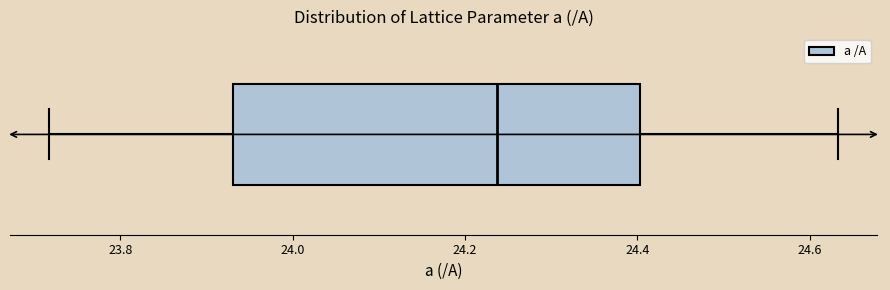

Read this box plot against the x-axis: the position of the median line, the range covered by the box, and the ends of both whiskers. The values are not printed on the chart, so give them approximately, as read against the axis.

median 24.24, box 23.94 to 24.40, whiskers 23.72 to 24.64